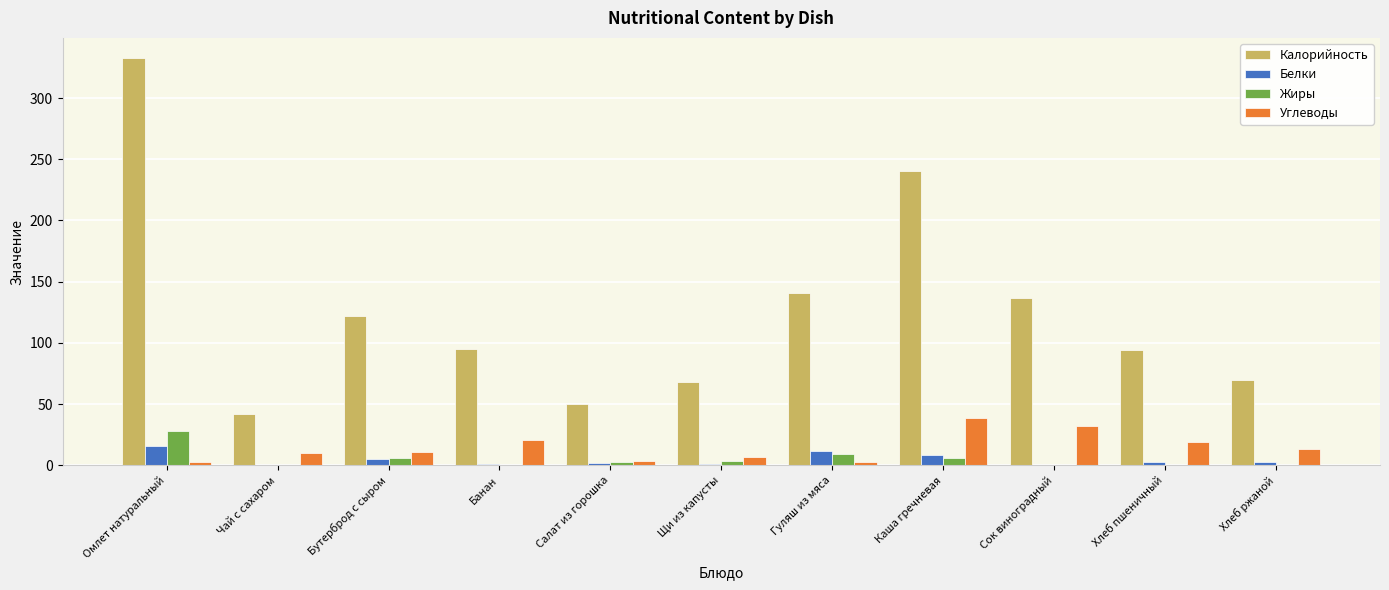

Which series changed the most between Омлет натуральный and Сок виноградный?

Калорийность